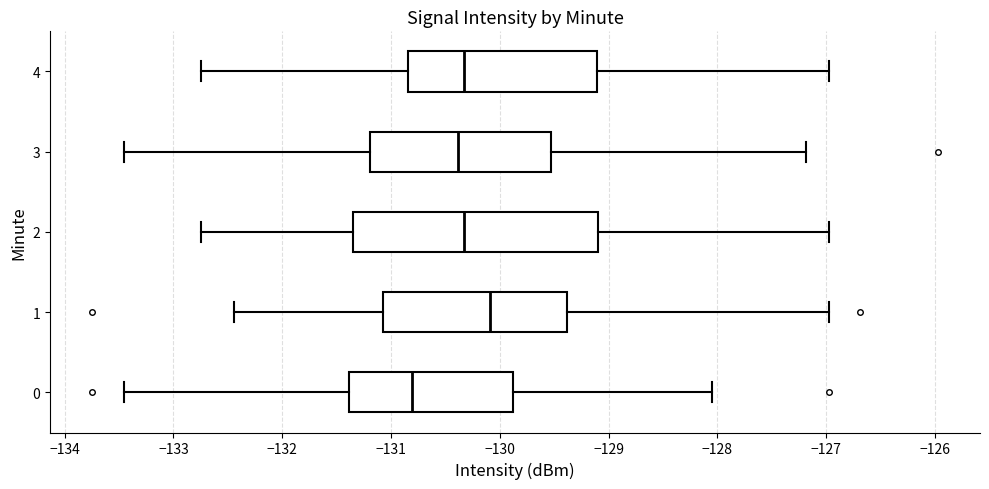

Reading bottom to top, read every box against the x-axis: the position of its median line, the range the box covers, and the ends of its whiskers. The values are not printed on the chart, so give them approximately, as read against the axis.

0: median -130.8, box -131.4 to -129.9, whiskers -133.5 to -128.1
1: median -130.1, box -131.1 to -129.4, whiskers -132.4 to -127.0
2: median -130.3, box -131.4 to -129.1, whiskers -132.7 to -127.0
3: median -130.4, box -131.2 to -129.5, whiskers -133.5 to -127.2
4: median -130.3, box -130.8 to -129.1, whiskers -132.7 to -127.0